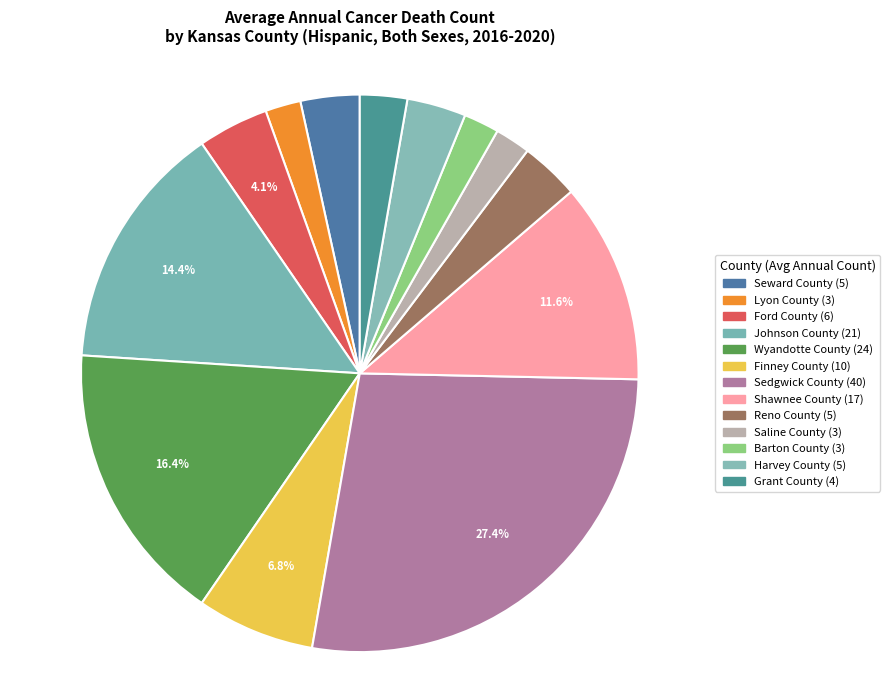

What is the change in value from Ford County to Finney County?

+4